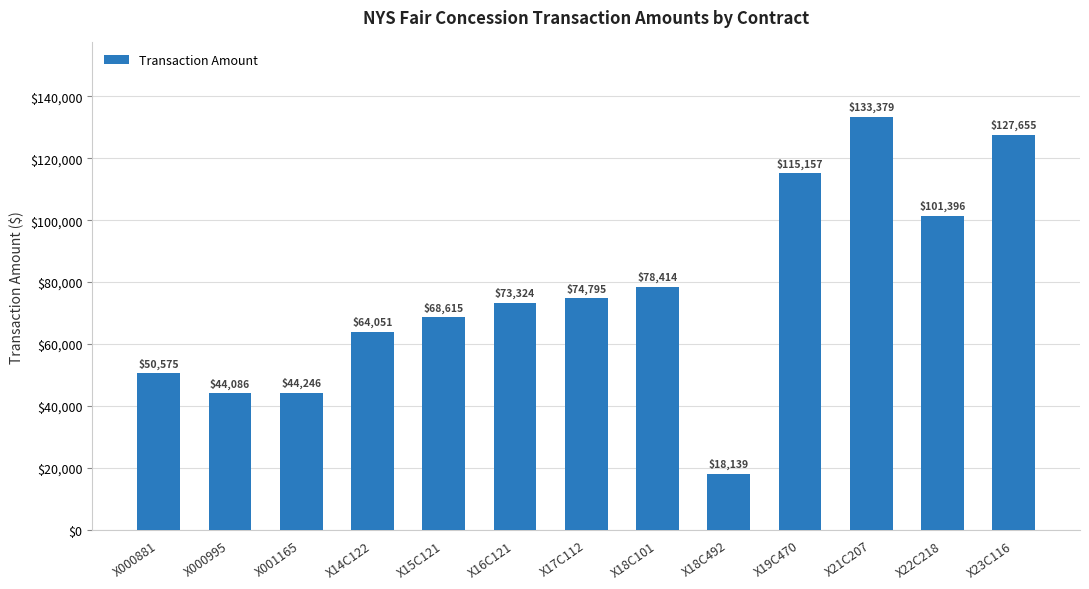

How many data points does each series have?

13